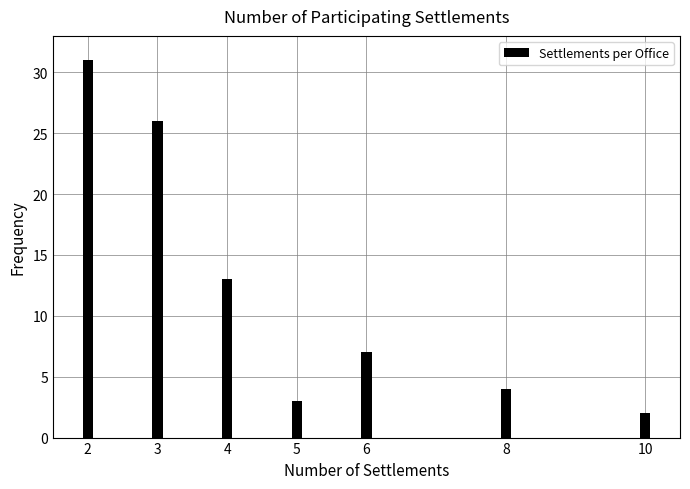

Reading left to right, what are all the values shown in this chart?

31	26	13	3	7	4	2